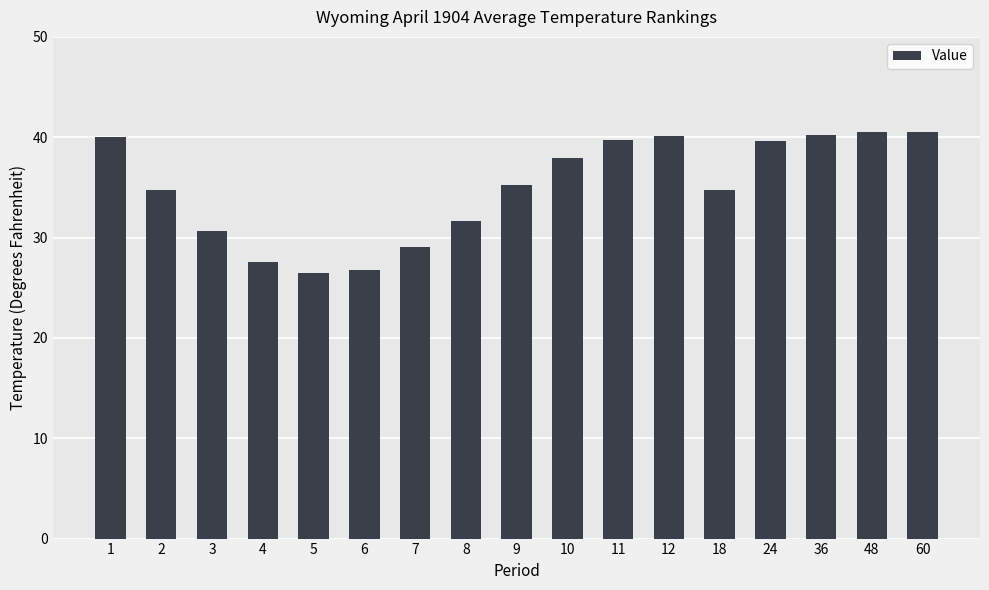

How many data points are less than 35?

8